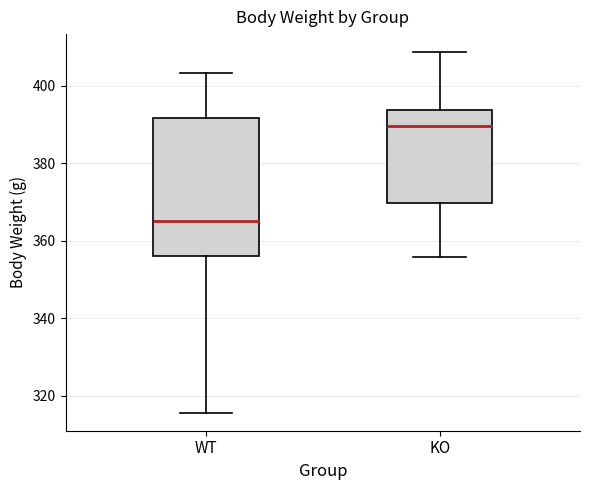

Comparing the boxes themselves (not the whiskers), which one is the tallest?

WT